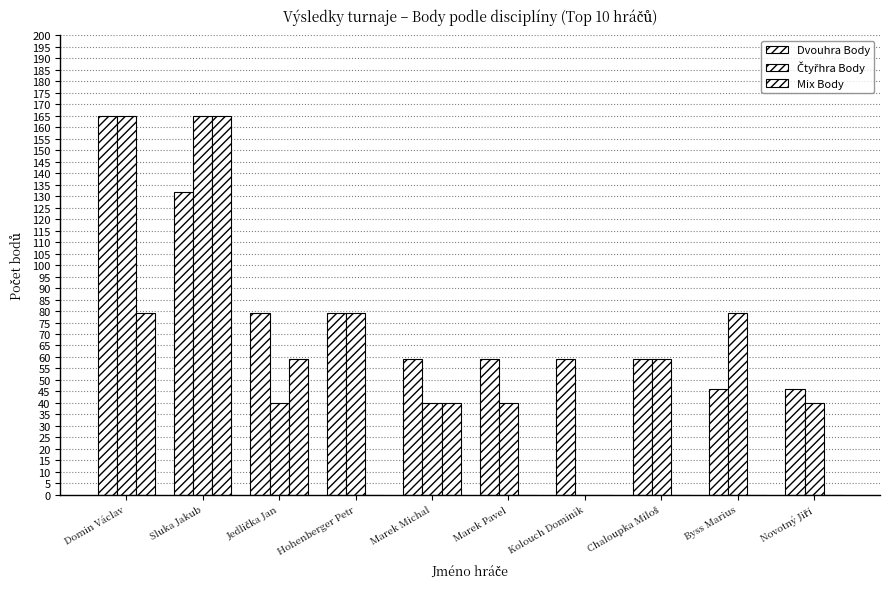

What is the total value across all series at Sluka Jakub?

462